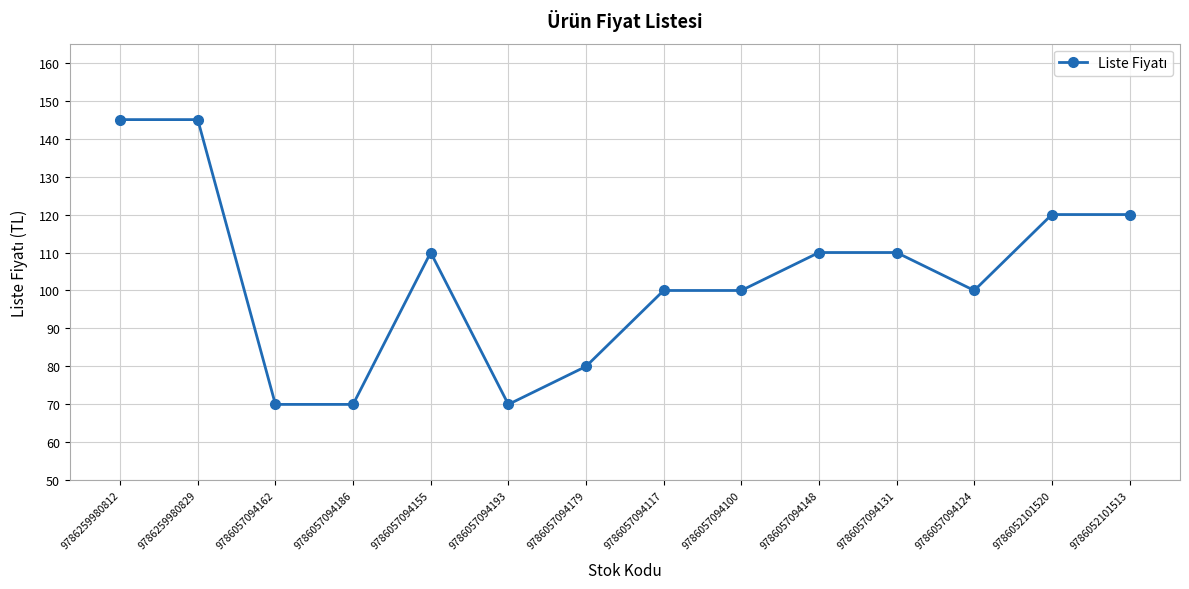

Count the values in the range 80 to 120.

9